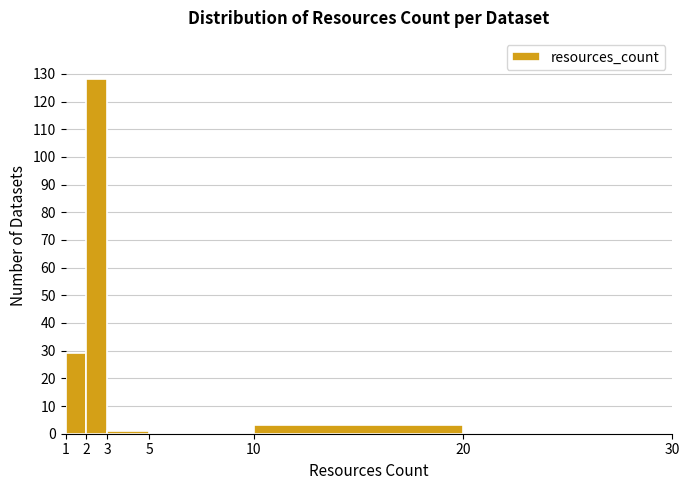

Reading left to right, list every bar in this chart as the range it spans on the x-axis followed by its height. The values are not printed on the chart, so give them approximately, as read against the axis.

1 to 2: 29
2 to 3: 128
3 to 5: 1
5 to 10: 0
10 to 20: 3
20 to 30: 0